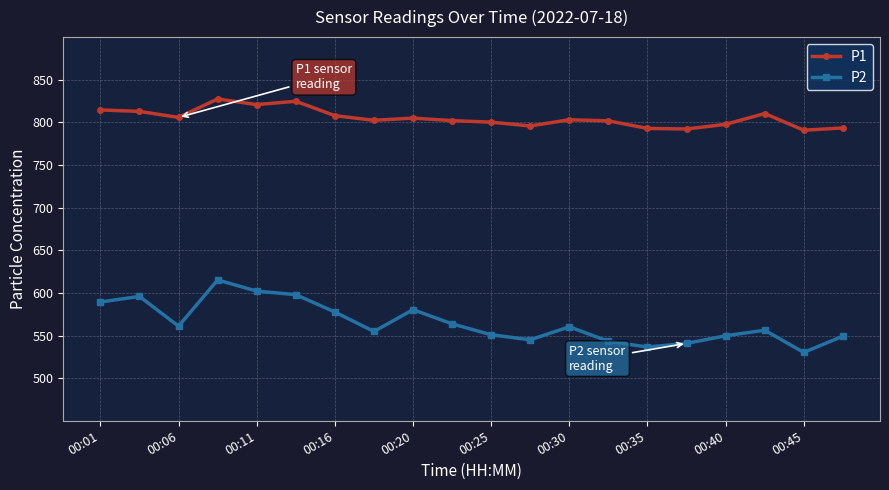

What is the difference between the maximum and minimum values in the P1 series?

36.7